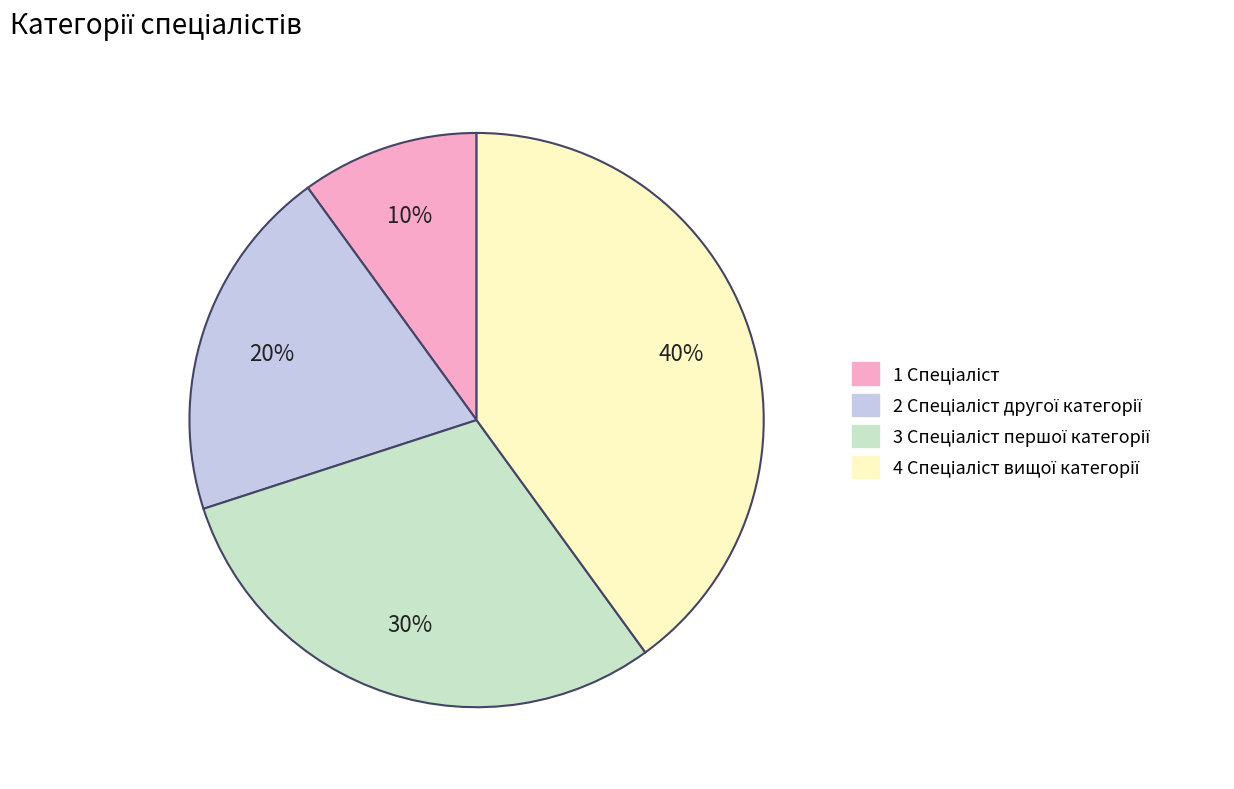

Is there any slice that represents more than half of the pie?

No